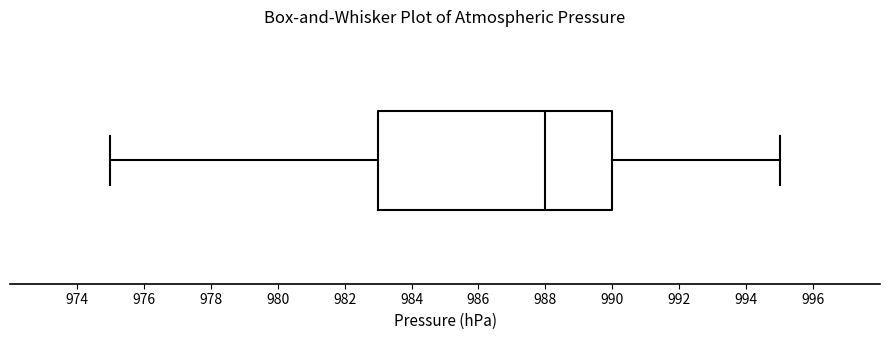

Transcribe this box plot: give where the median line is, the range the box spans, and where the two whiskers end, as read against the x-axis. The values are not printed on the chart, so give them approximately, as read against the axis.

median 988, box 983 to 990, whiskers 975 to 995